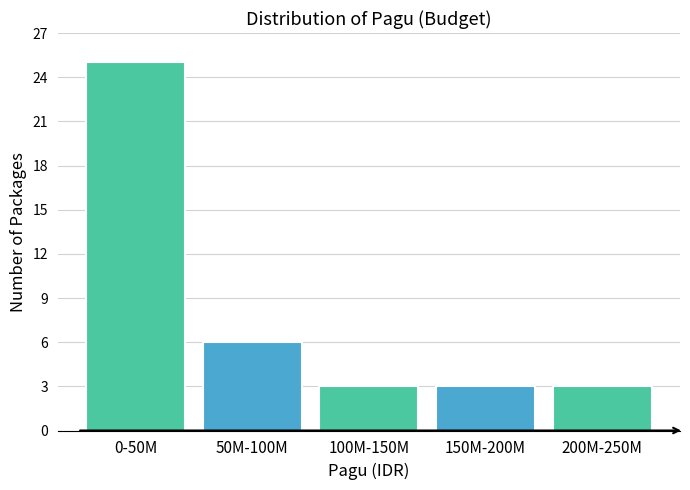

Reading left to right, transcribe all the data shown in this chart.

25	6	3	3	3